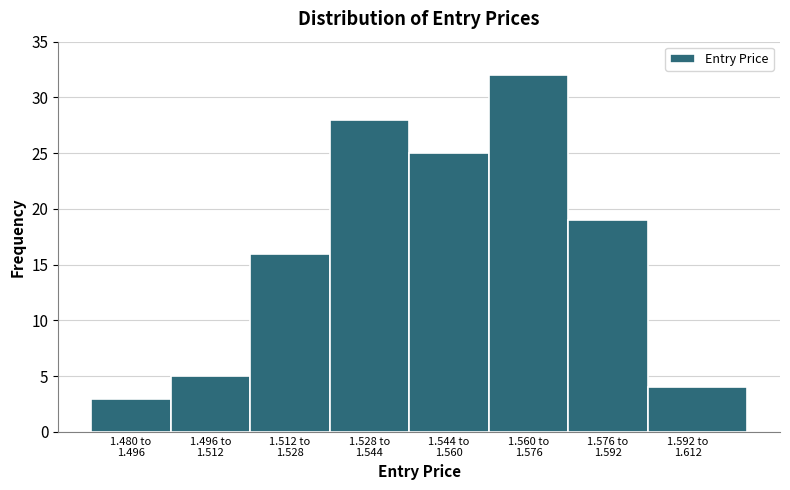

Reading right to left, transcribe all the data shown in this chart.

4	19	32	25	28	16	5	3